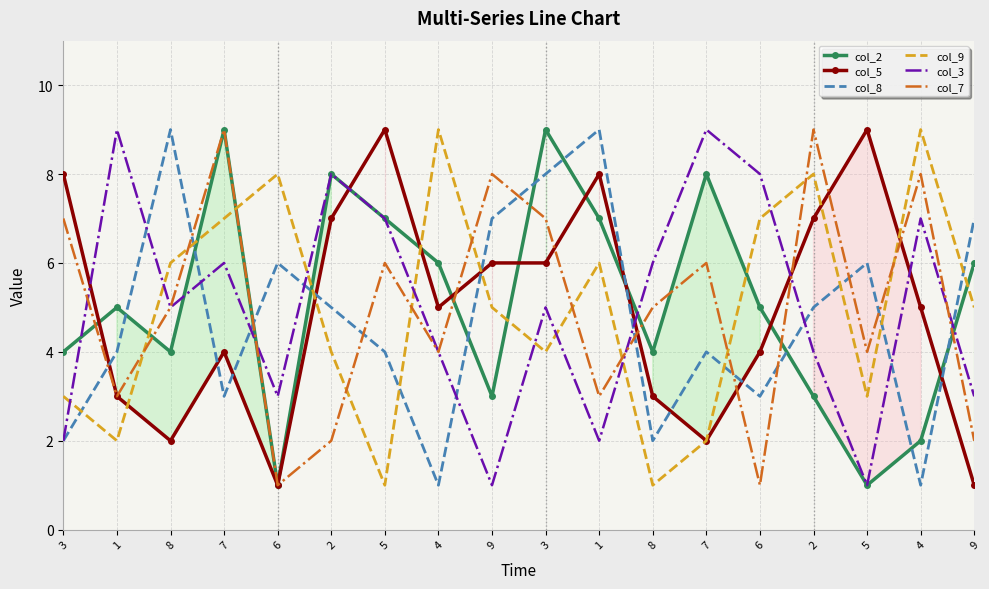

How many times do col_8 and col_5 cross each other?

9